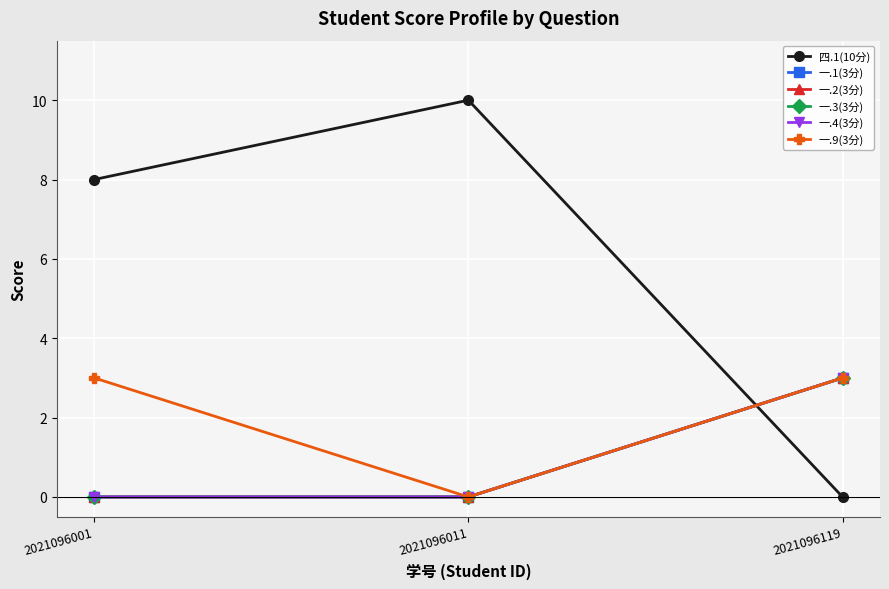

Does the chart display data point markers on the line(s)?

Yes